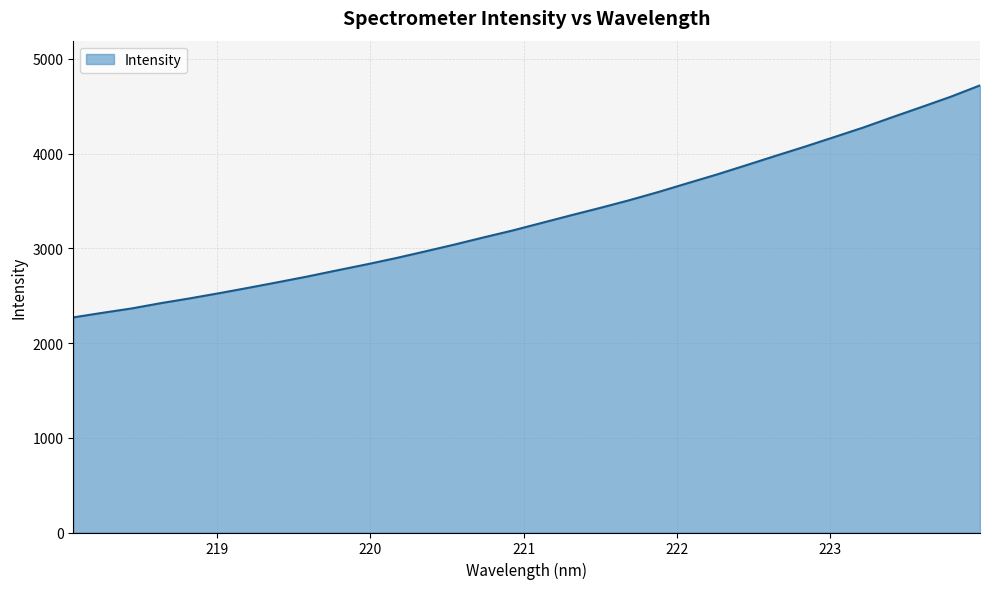

What is the difference between the maximum and minimum values?

2448.7